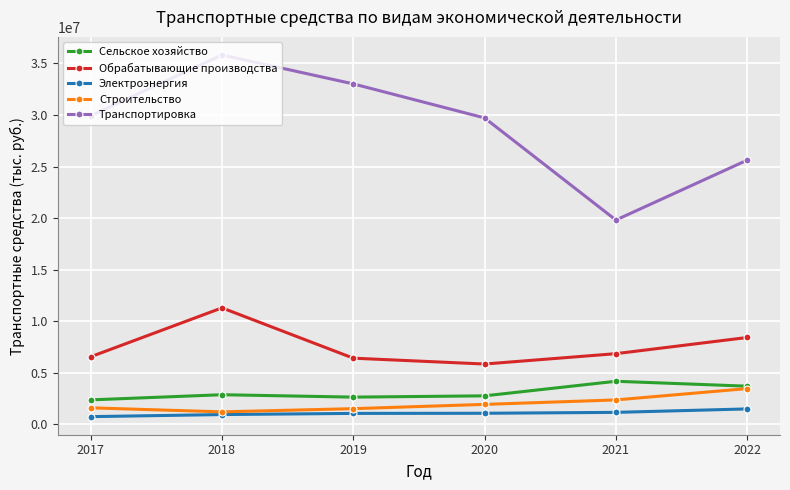

What is the value of the Транспортировка point at the 2nd from the left?

35823292